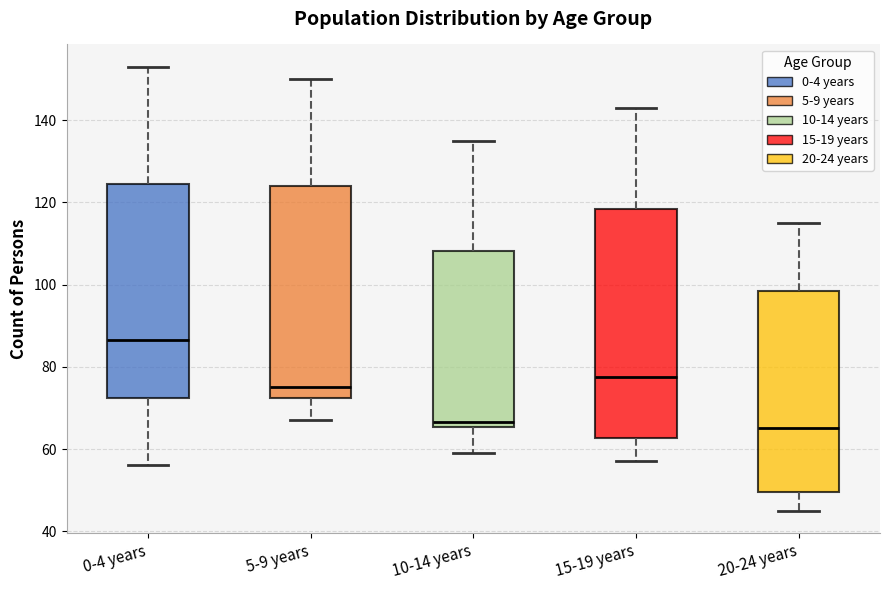

Which box has the highest median line?

0-4 years